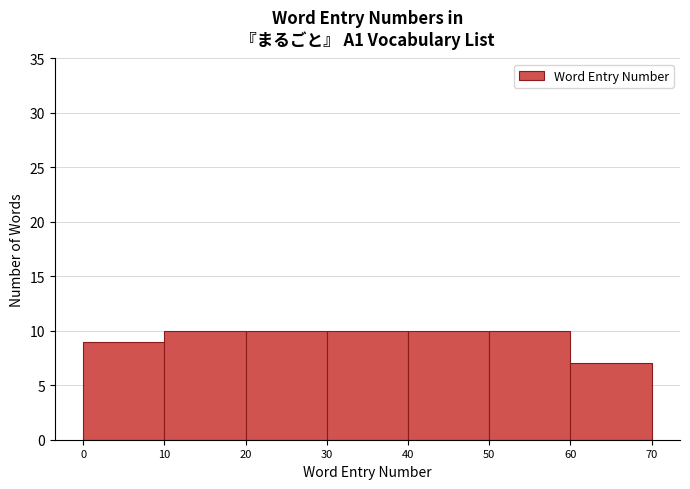

Reading left to right, list every bar in this chart as the range it spans on the x-axis followed by its height. The values are not printed on the chart, so give them approximately, as read against the axis.

0 to 10: 9
10 to 20: 10
20 to 30: 10
30 to 40: 10
40 to 50: 10
50 to 60: 10
60 to 70: 7